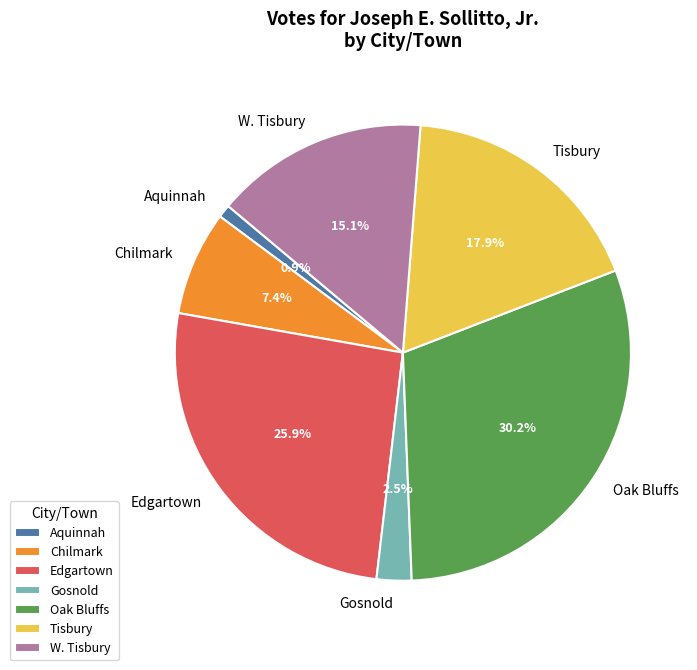

What is the ratio of the value at Chilmark to the value at W. Tisbury?

0.5